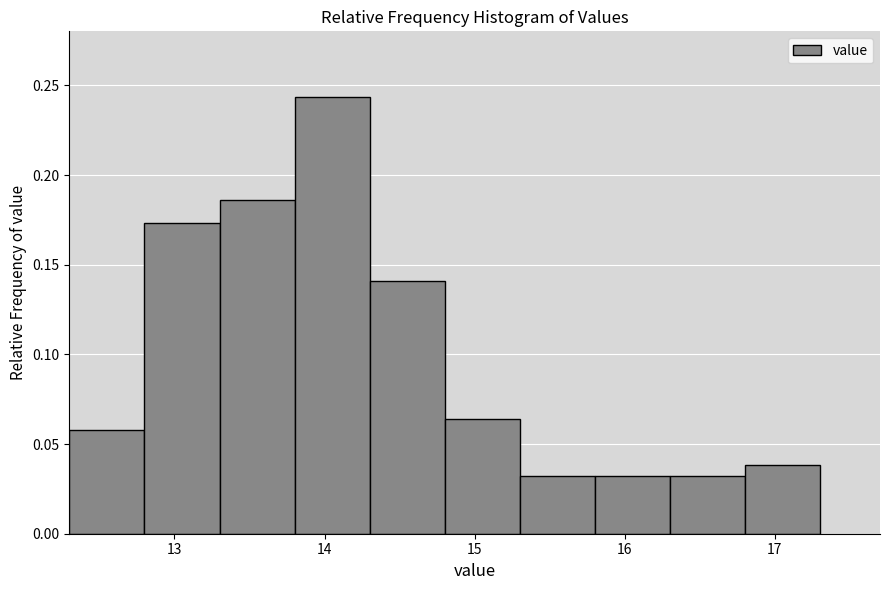

Over which range of the x-axis is the bar tallest?

13.8 to 14.3